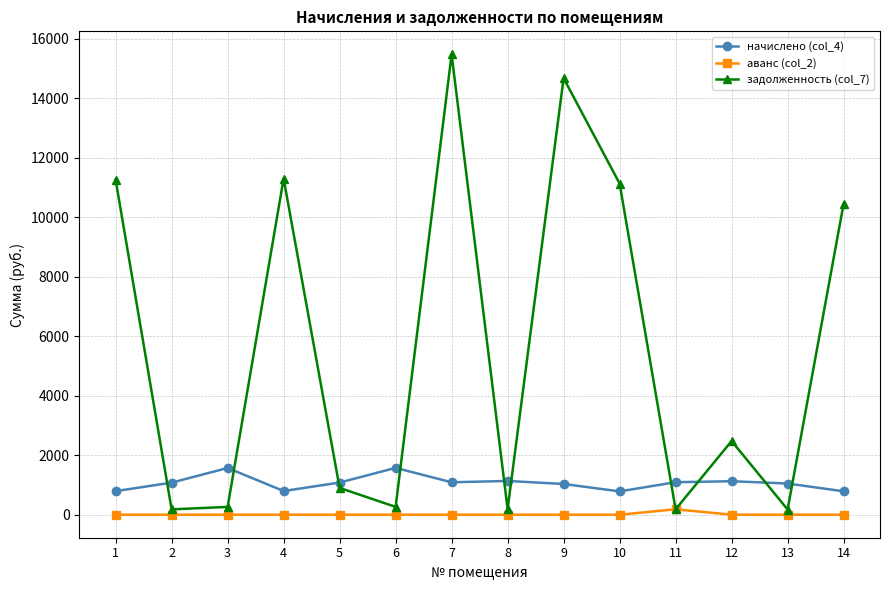

At which label does начислено (col_4) first exceed 1081?

3